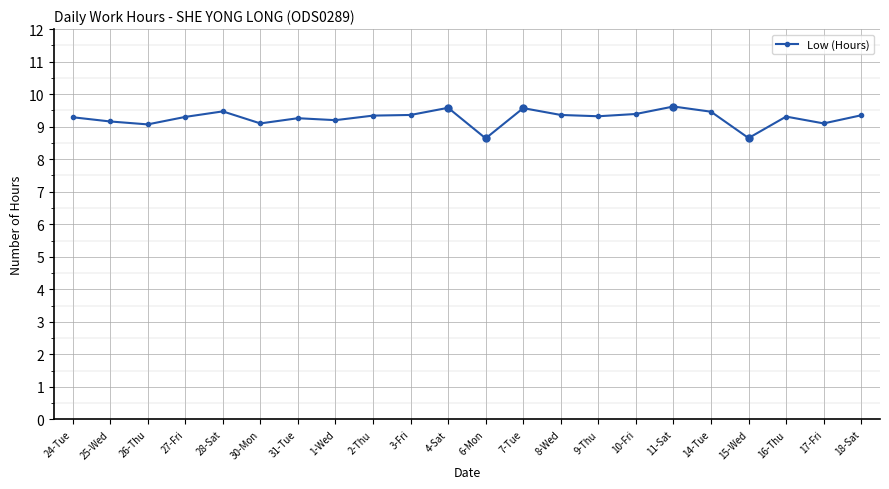

What is the smallest value displayed?

8.6